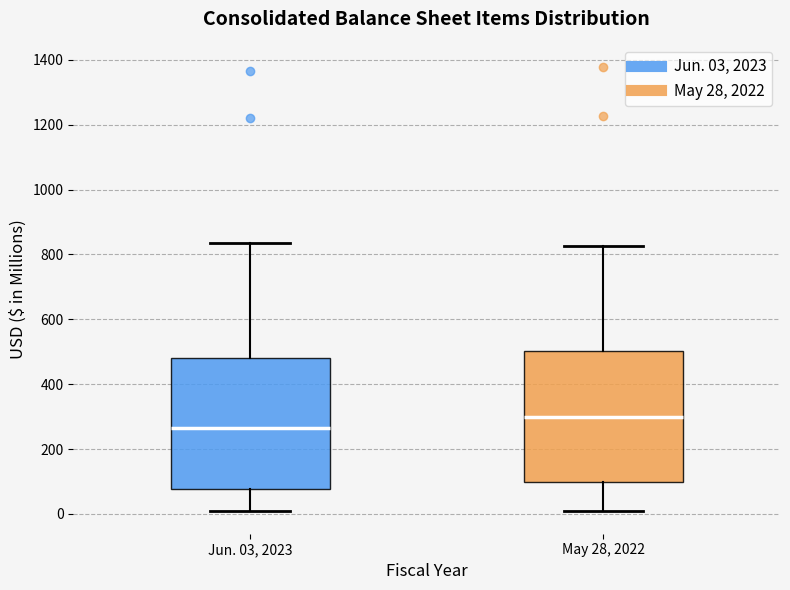

Reading left to right, transcribe this box plot: for each box, give where its median line is, the range the box spans, and where its two whiskers end, as read against the y-axis. The values are not printed on the chart, so give them approximately, as read against the axis.

Jun. 03, 2023: median 260, box 80 to 480, whiskers 0 to 840
May 28, 2022: median 300, box 100 to 500, whiskers 0 to 820